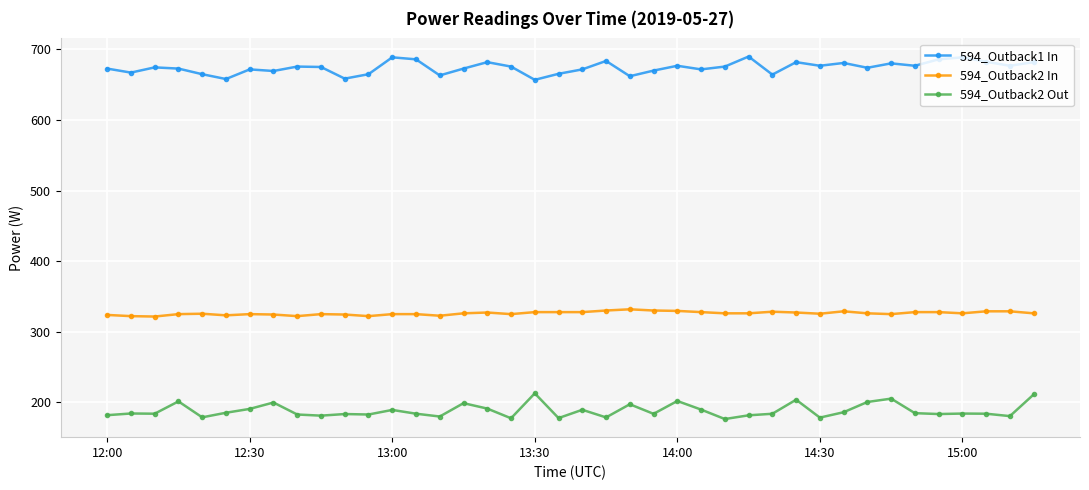

True or false: 594_Outback2 In and 594_Outback1 In intersect in this chart.

False